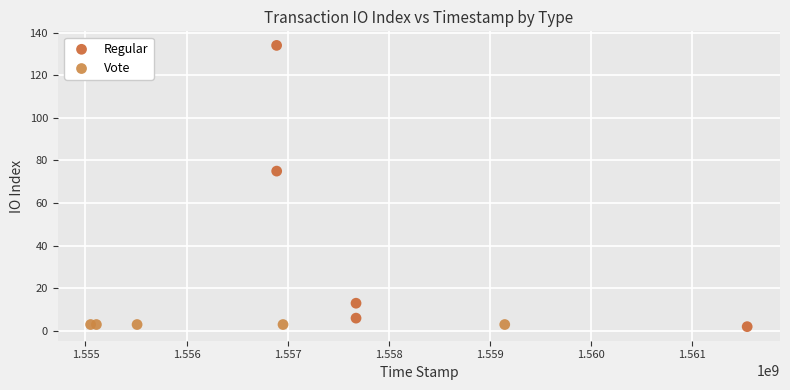

Which series reaches the maximum Y coordinate?

Regular